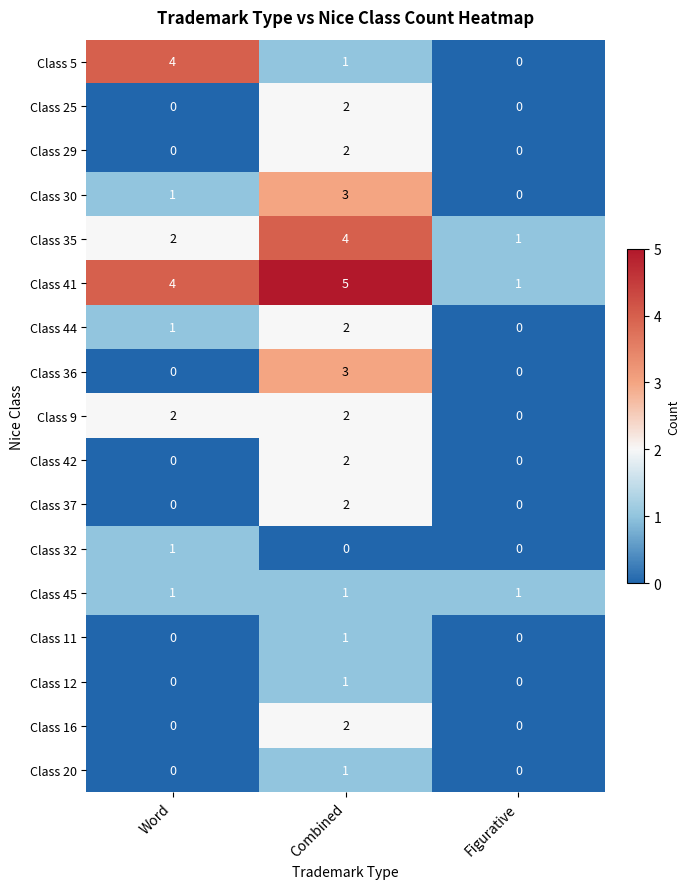

What is the spread (max minus min) of values at Word?

4